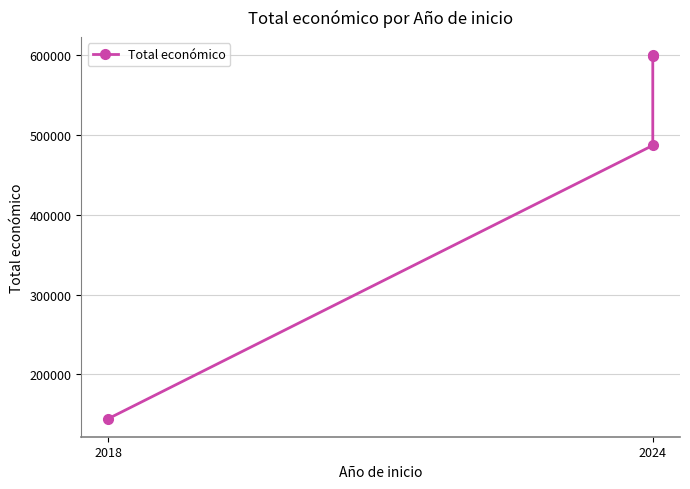

What is the average value?

457627